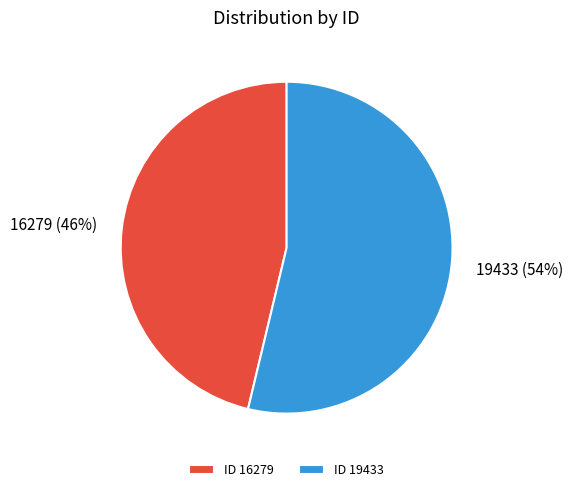

To the nearest percent, what is the combined percentage of 16279 and 19433?

100%